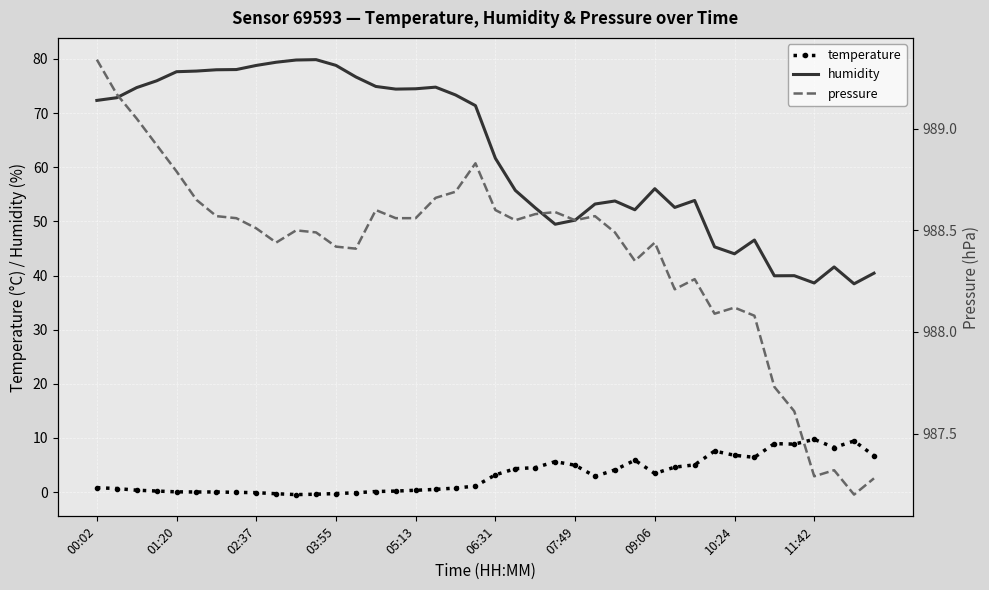

True or false: temperature and humidity cross at least once.

False